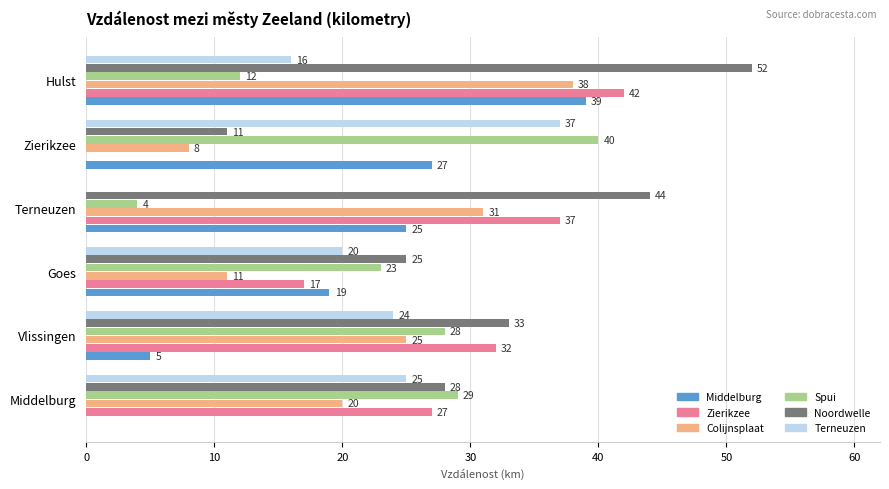

At which label is Spui closest to 22?

Goes